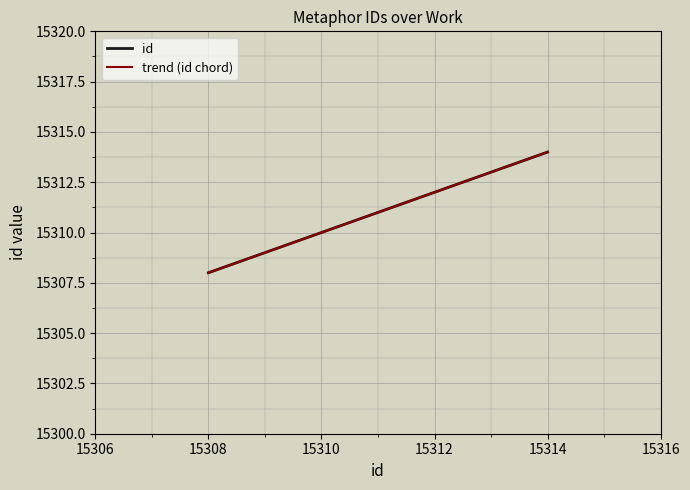

Is it true that id equals 15308 at 15308?

True